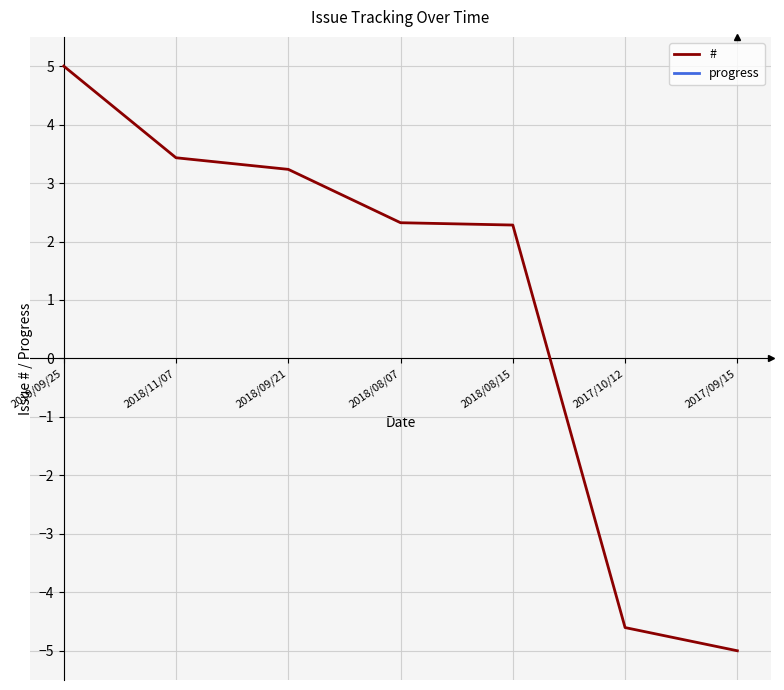

Which series changed the most between 2017/10/12 and 2017/09/15?

#